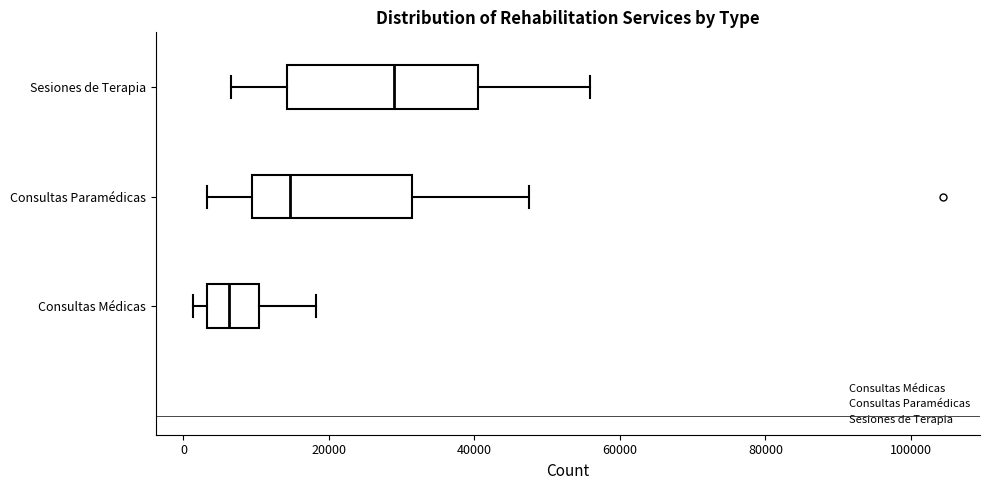

Comparing the boxes themselves (not the whiskers), which one is the widest?

Sesiones de Terapia